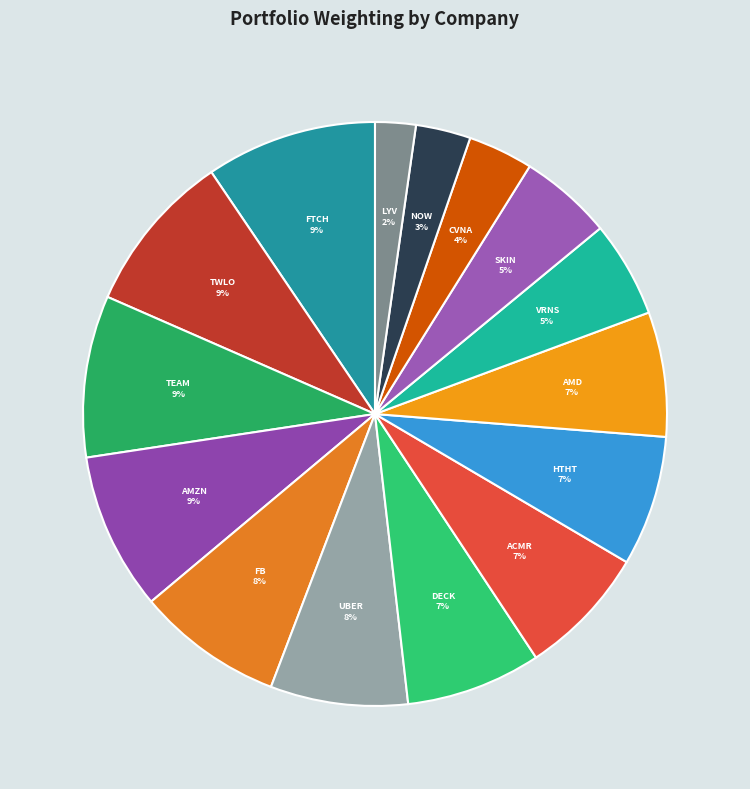

Count the number of slices in the pie.

15